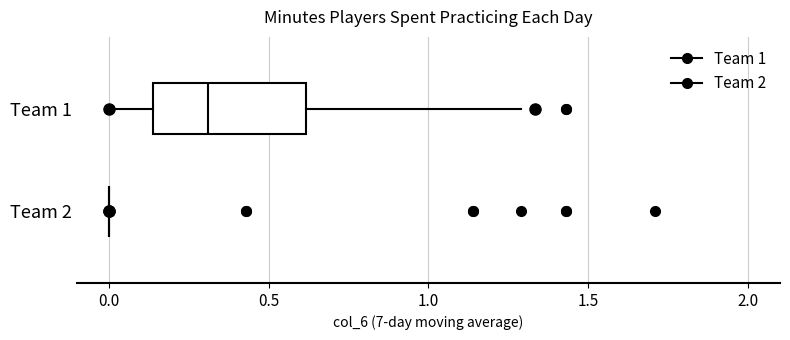

Reading bottom to top, transcribe this box plot: for each box, give where its median line is, the range the box spans, and where its two whiskers end, as read against the x-axis. The values are not printed on the chart, so give them approximately, as read against the axis.

Team 2: box collapsed to a line at 0.00, whiskers 0.00 to 0.00
Team 1: median 0.30, box 0.15 to 0.60, whiskers 0.00 to 1.30